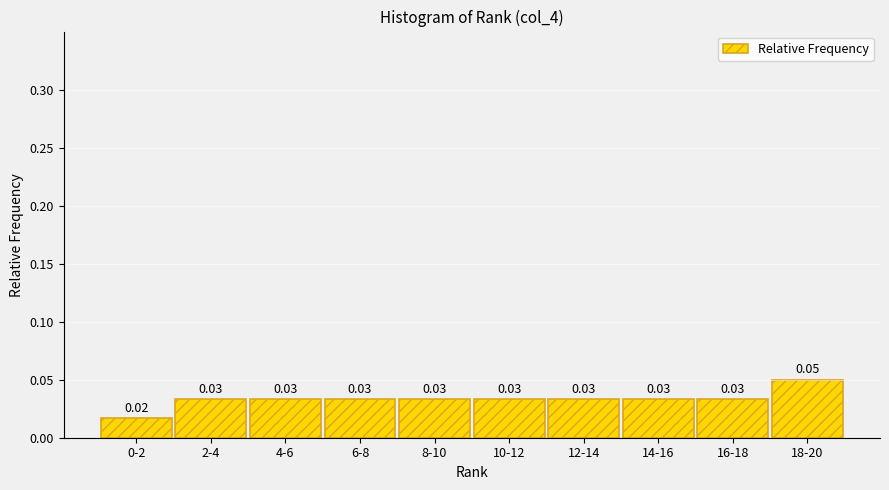

Between 18-20 and 10-12, which is larger?

18-20